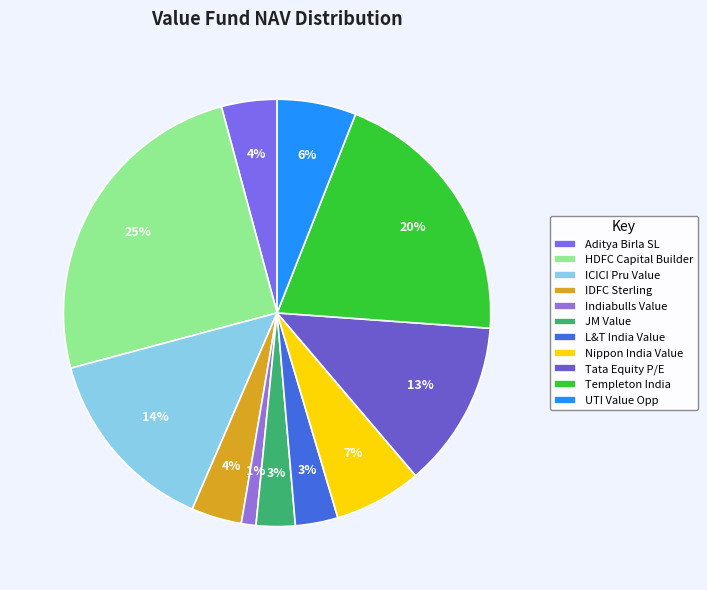

How many segments does this pie chart have?

11